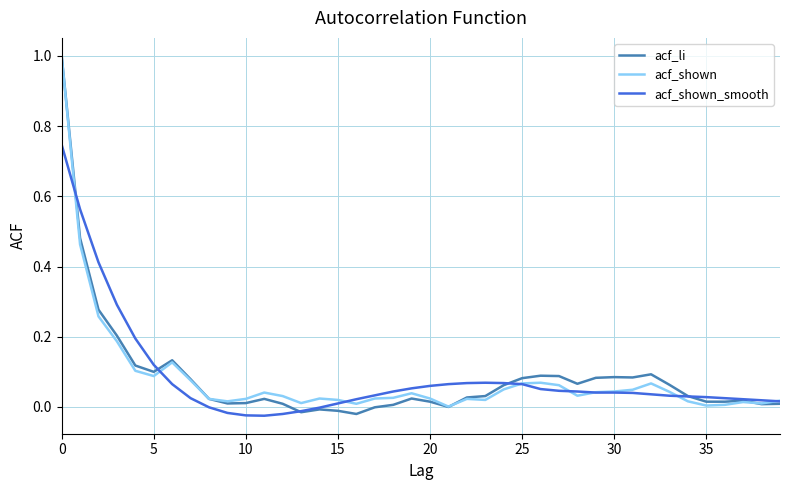

What is the maximum value for acf_li?

1.0